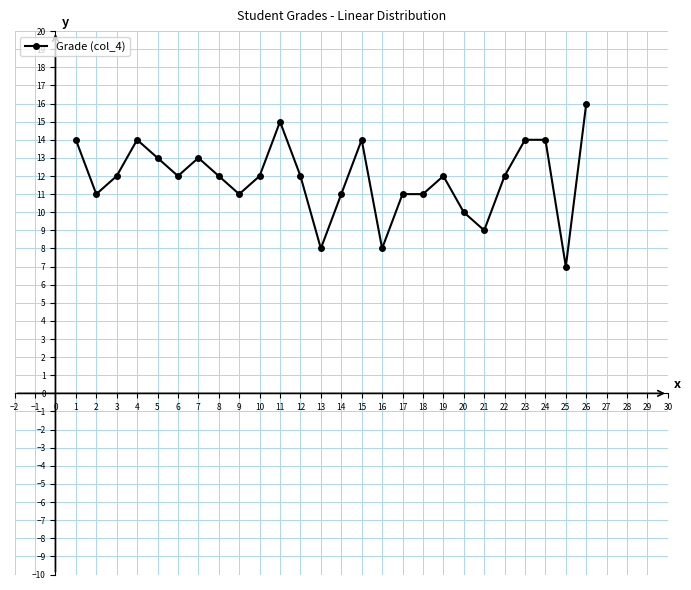

Which category has the highest value across all series?

26